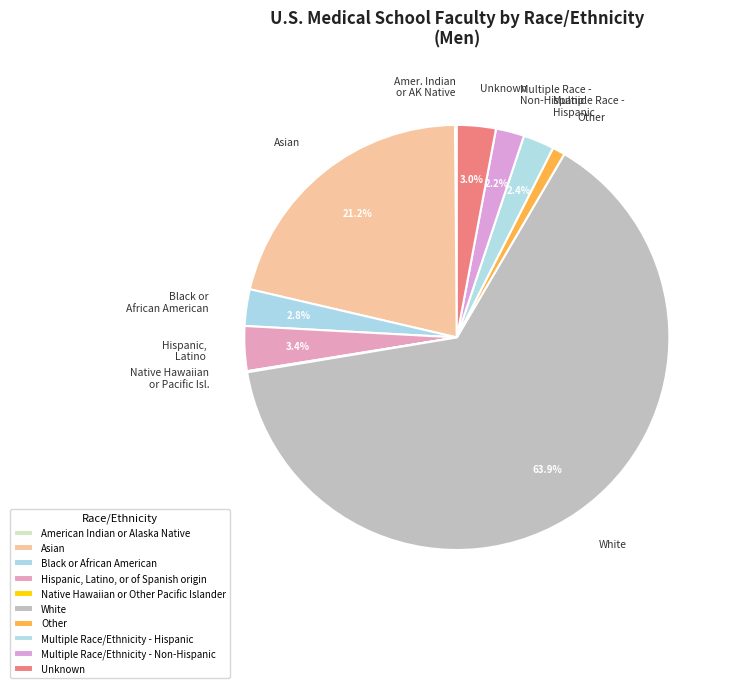

Which slice is the smallest?

Native Hawaiian or Other Pacific Islander